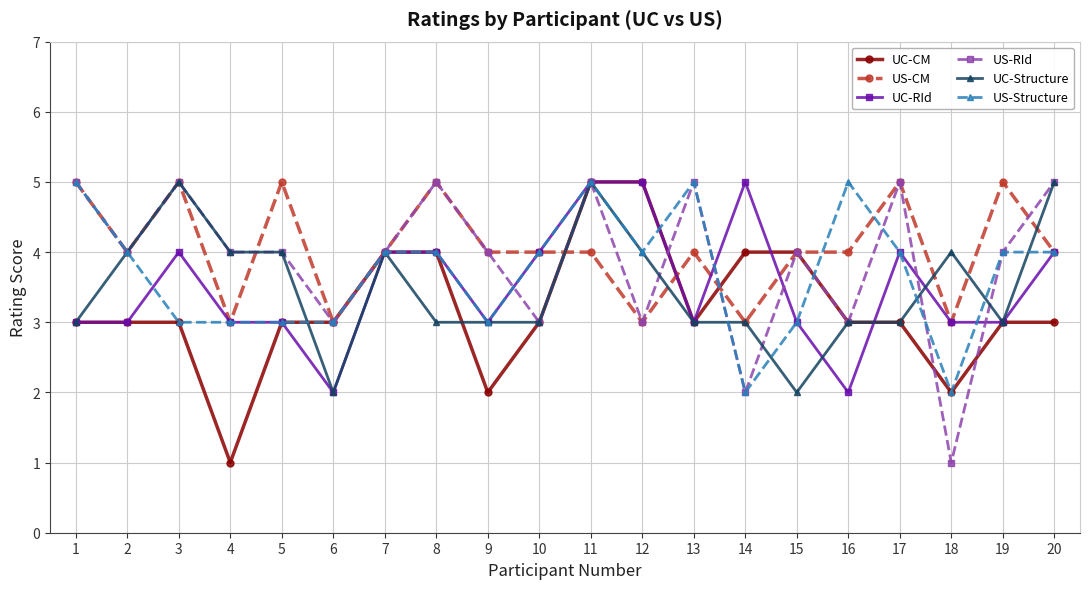

What is the total value across all series at 9?

19